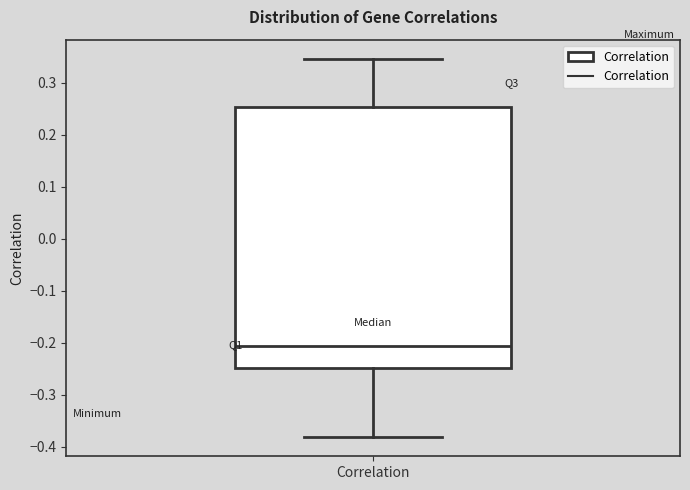

Transcribe this box plot: give where the median line is, the range the box spans, and where the two whiskers end, as read against the y-axis. The values are not printed on the chart, so give them approximately, as read against the axis.

median -0.21, box -0.25 to 0.25, whiskers -0.38 to 0.35